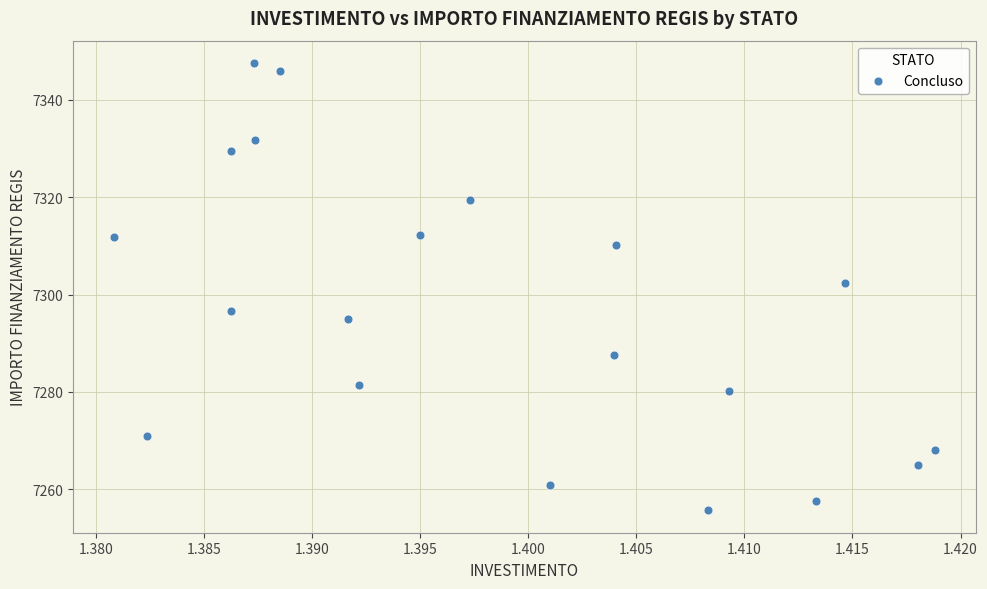

What Y value in the scatter plot is closest to 7301?

7302.4